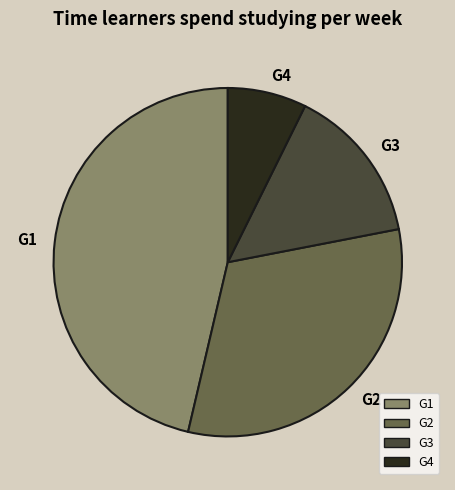

Does G4 represent more than half of the total?

No